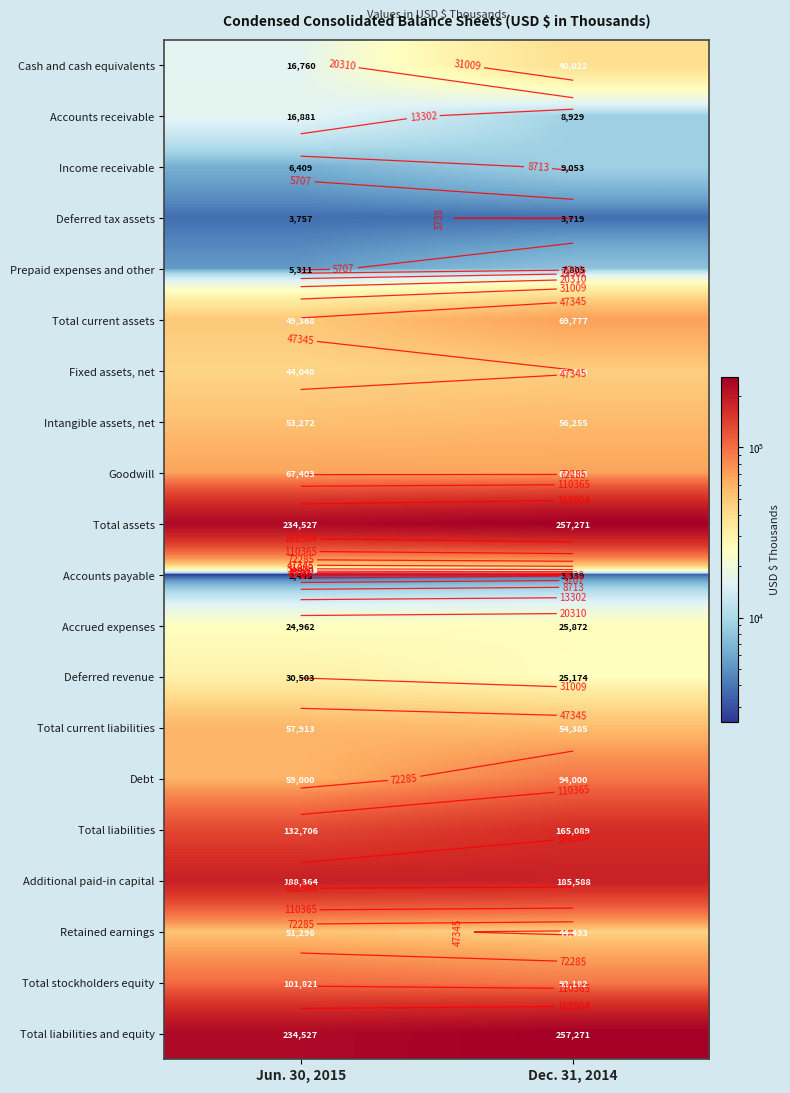

Which category has the highest value across all series?

Dec. 31, 2014